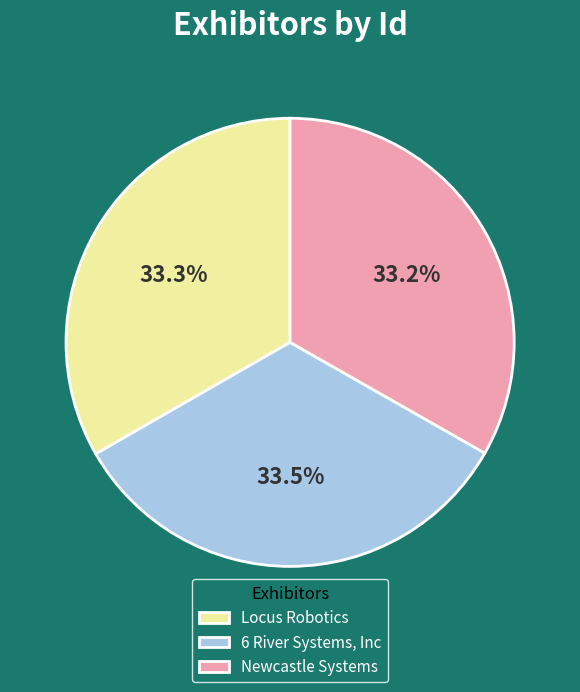

Is 6 River Systems, Inc the majority of the pie?

No